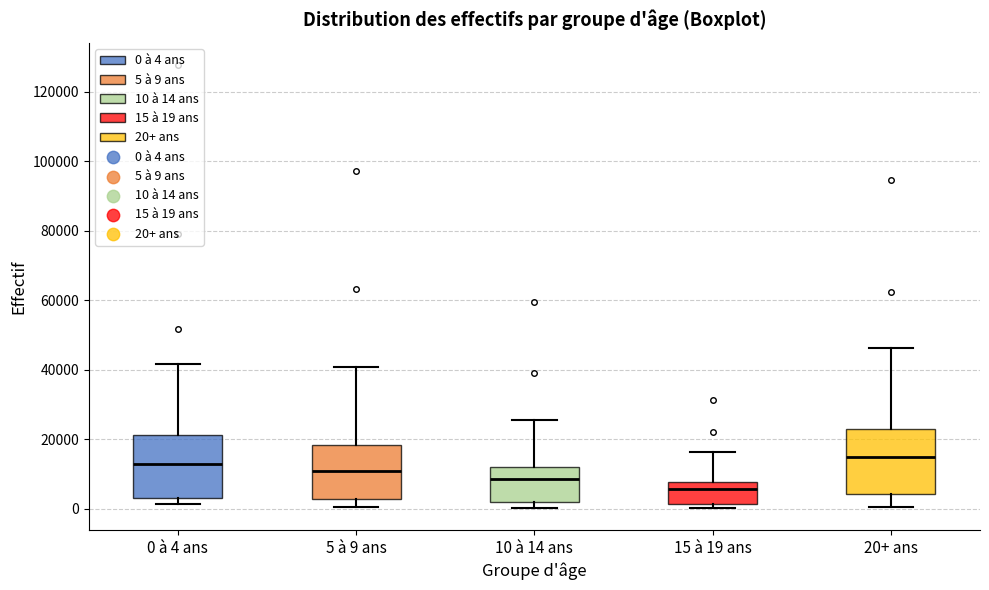

Where does the median line of the box for 15 à 19 ans sit on the y-axis? The values are not printed on the chart, so give them approximately, as read against the axis.

6000